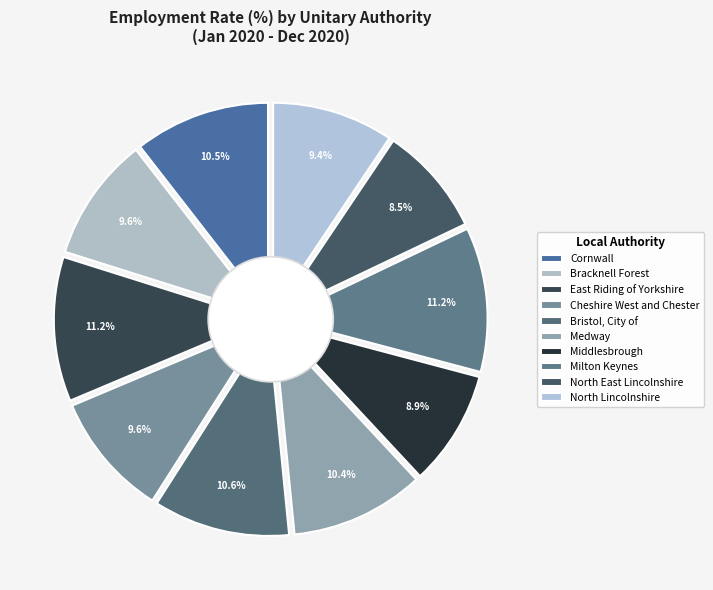

To the nearest percent, what is the difference between the largest and smallest slice percentages?

3%